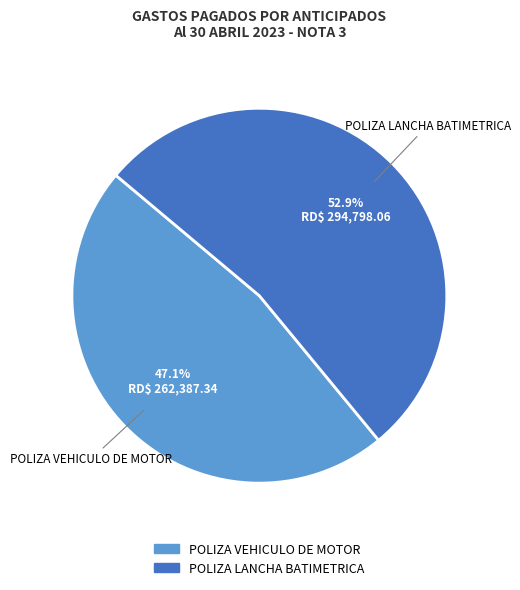

Is the sum of POLIZA LANCHA BATIMETRICA and POLIZA VEHICULO DE MOTOR greater than half?

Yes